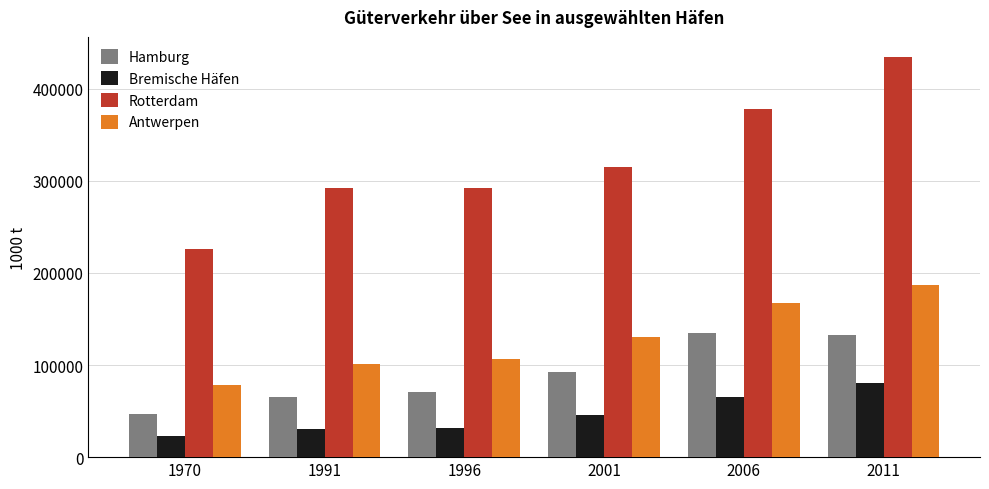

The value of Rotterdam at 1996 is 398967. True or false?

False